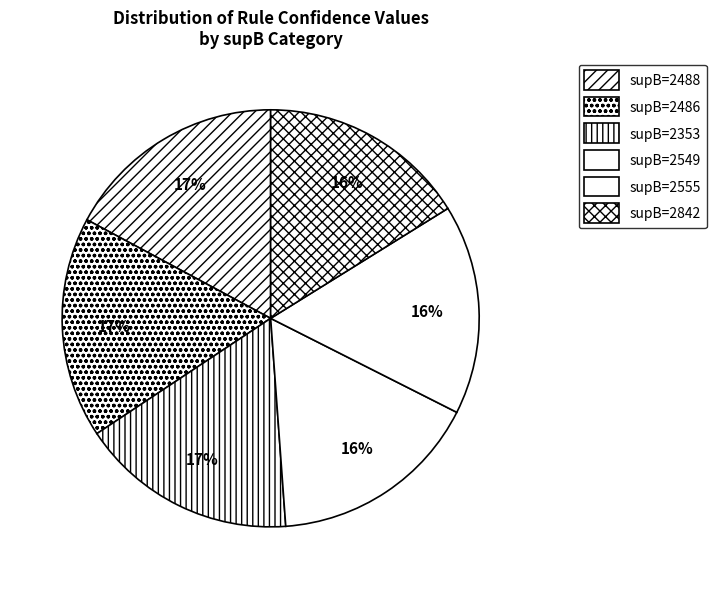

How many slices are in this pie chart?

6